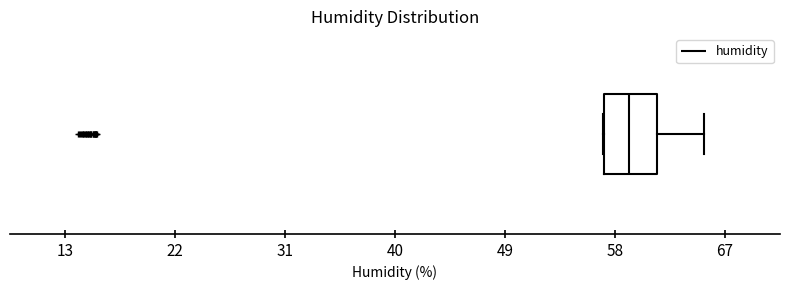

Transcribe this box plot: give where the median line is, the range the box spans, and where the two whiskers end, as read against the x-axis. The values are not printed on the chart, so give them approximately, as read against the axis.

median 59, box 57 to 61, whiskers 57 to 65